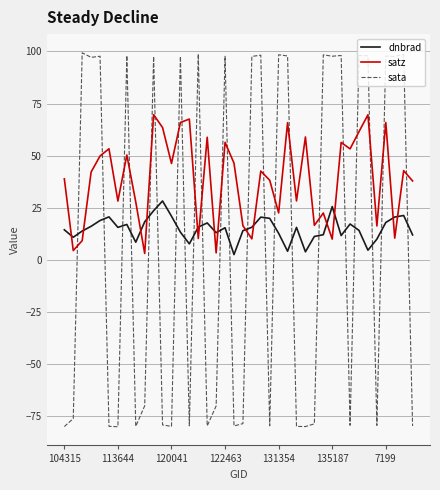

Which series has the largest range (max minus min)?

sata